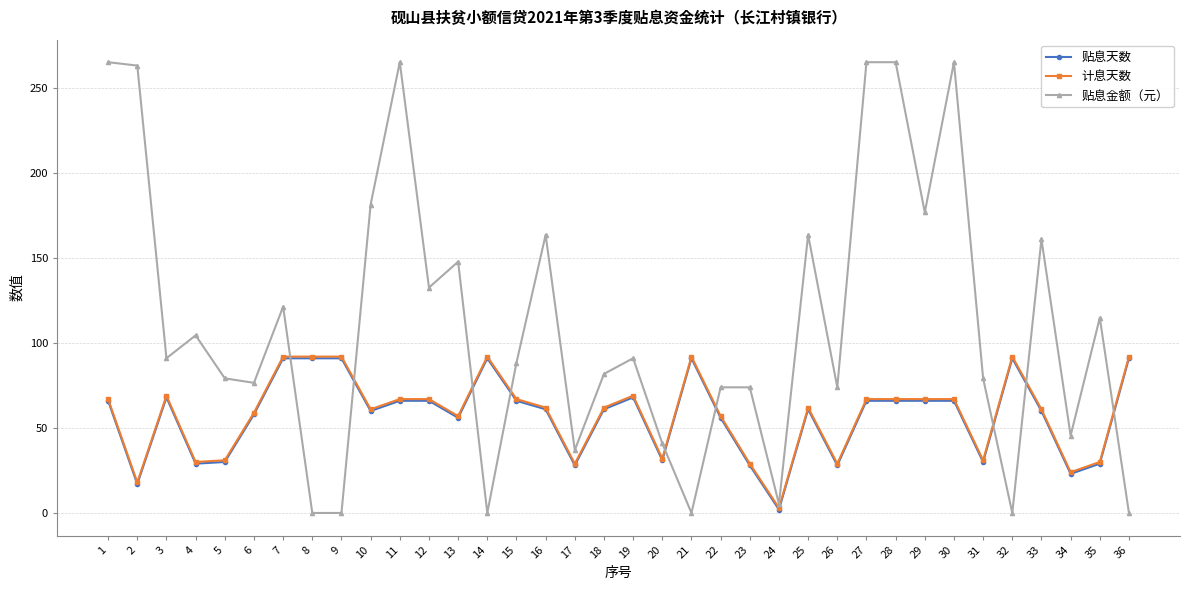

What is the difference between the highest and lowest values at 11?

199.2